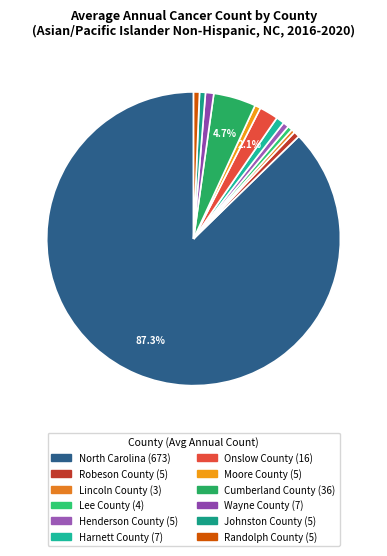

What percentage is NOT represented by Robeson County?

99.4%